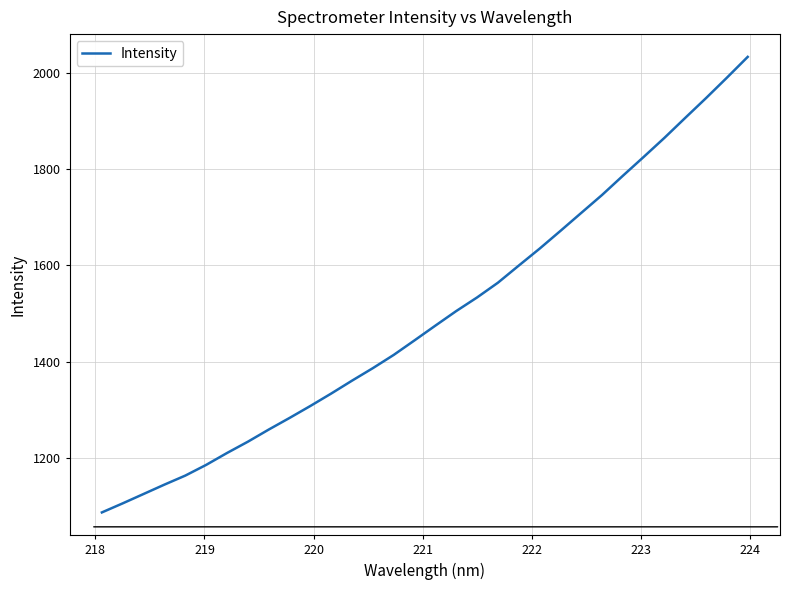

What is the sum of all values?

47832.3